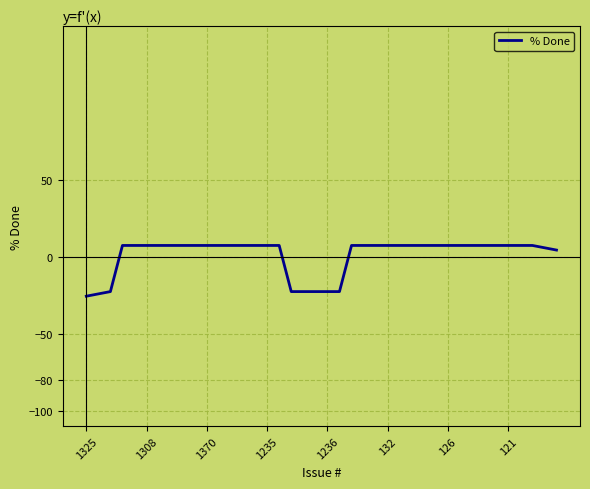

Does the chart have visible grid lines?

Yes